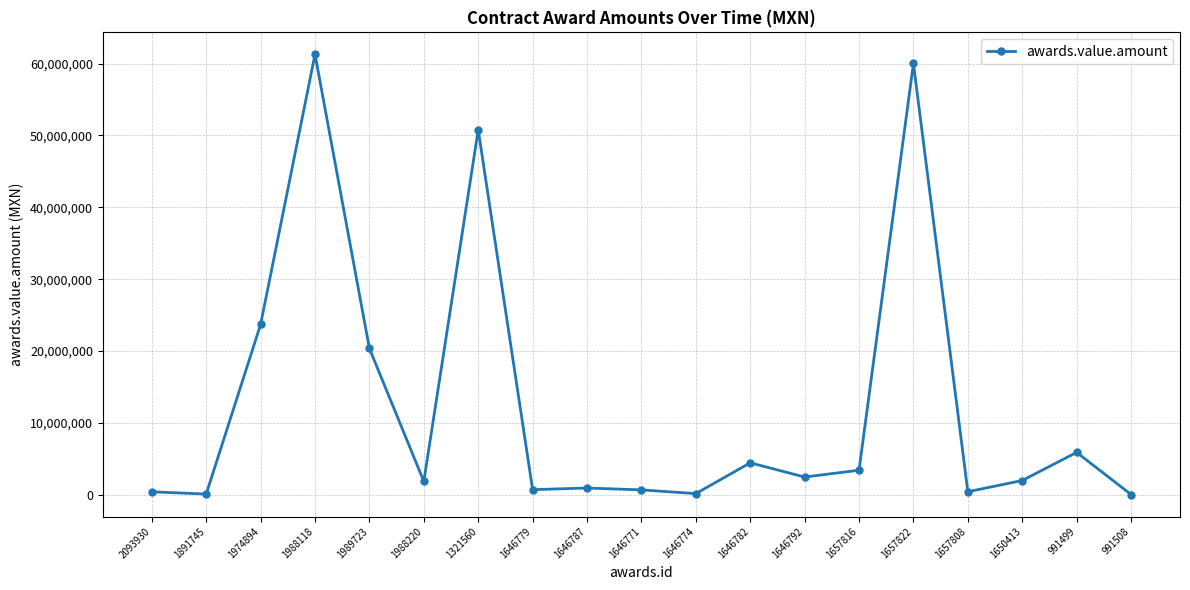

What is the maximum value shown in the chart?

61283167.7